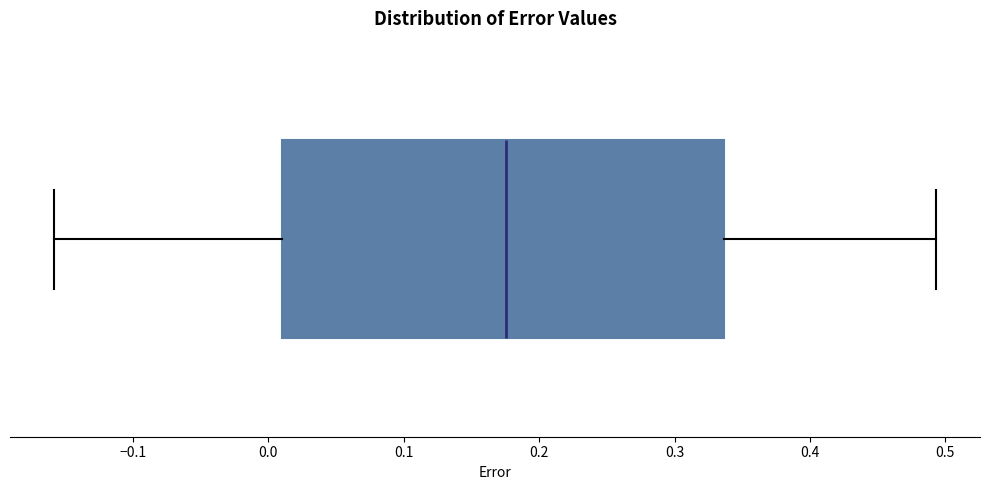

Read this box plot against the x-axis: the position of the median line, the range covered by the box, and the ends of both whiskers. The values are not printed on the chart, so give them approximately, as read against the axis.

median 0.18, box 0.01 to 0.34, whiskers -0.16 to 0.49